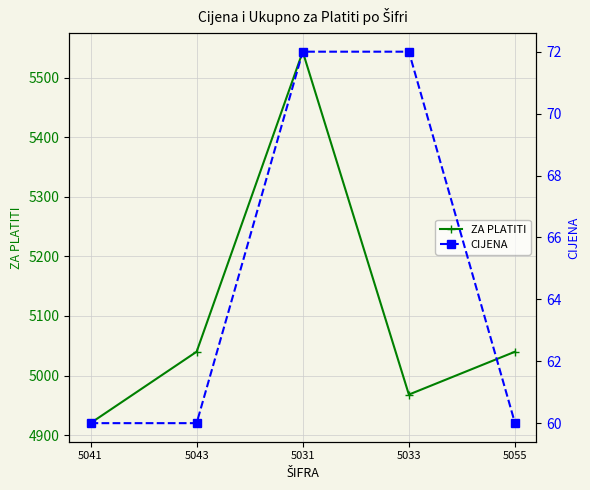

The value of ZA PLATITI at 5041 is 4920. True or false?

True